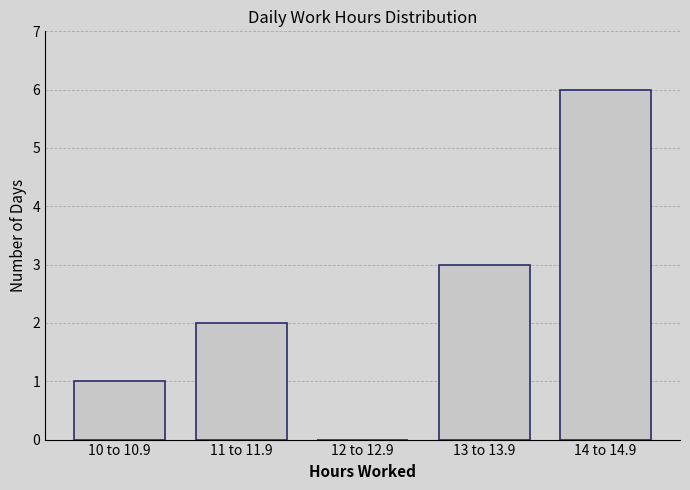

Reading left to right, what are all the values shown in this chart?

10 to 10.9=1	11 to 11.9=2	12 to 12.9=0	13 to 13.9=3	14 to 14.9=6